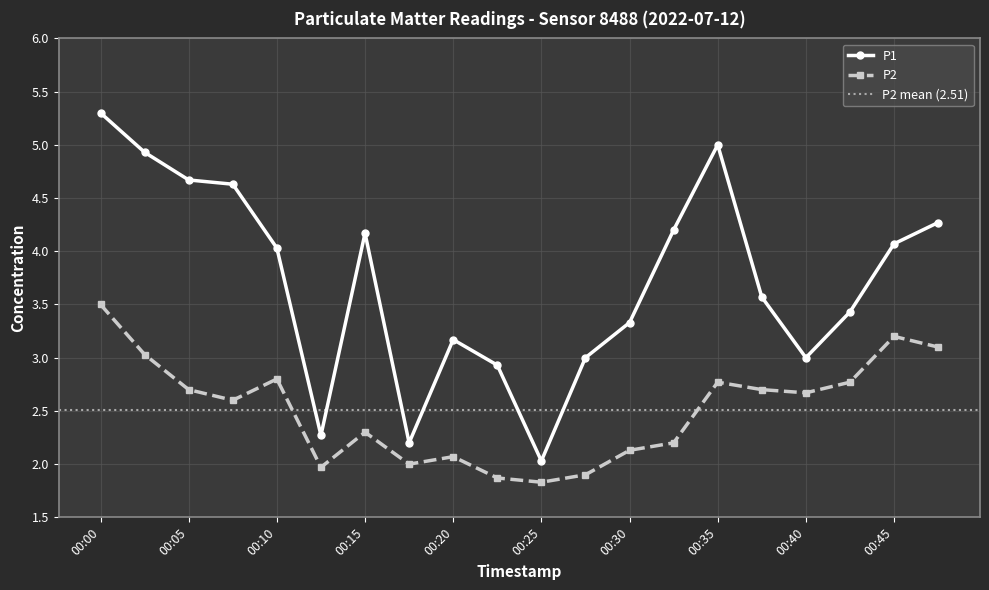

Read the P1 value at 00:20.

3.2